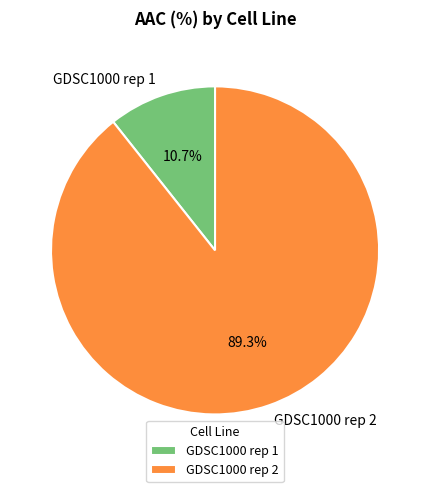

Count the number of slices in the pie.

2